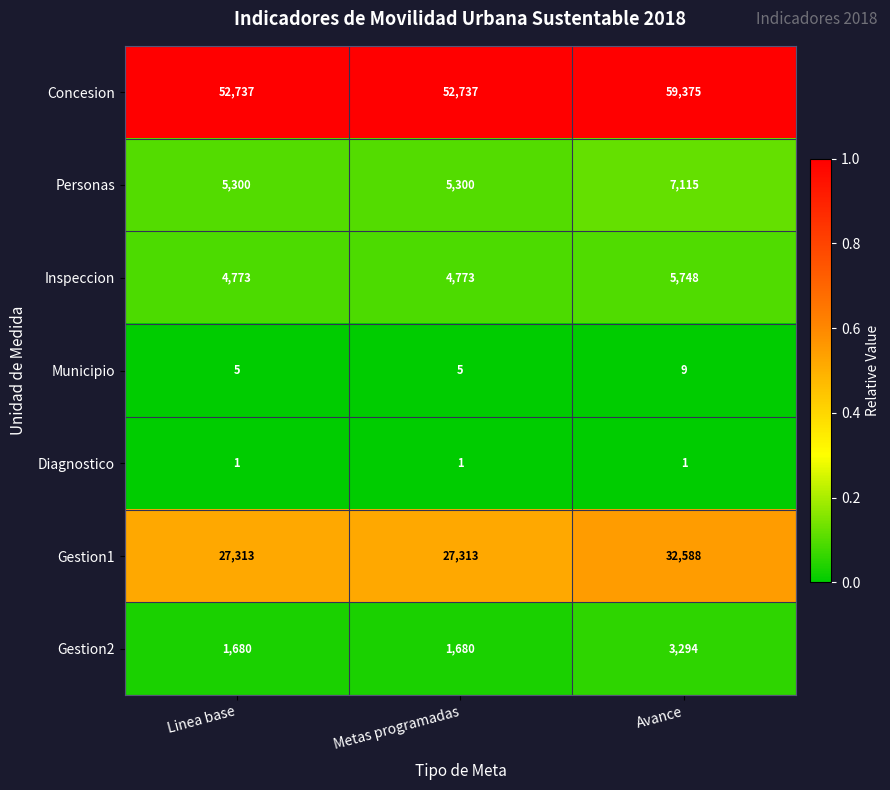

What is the greatest value displayed?

59375